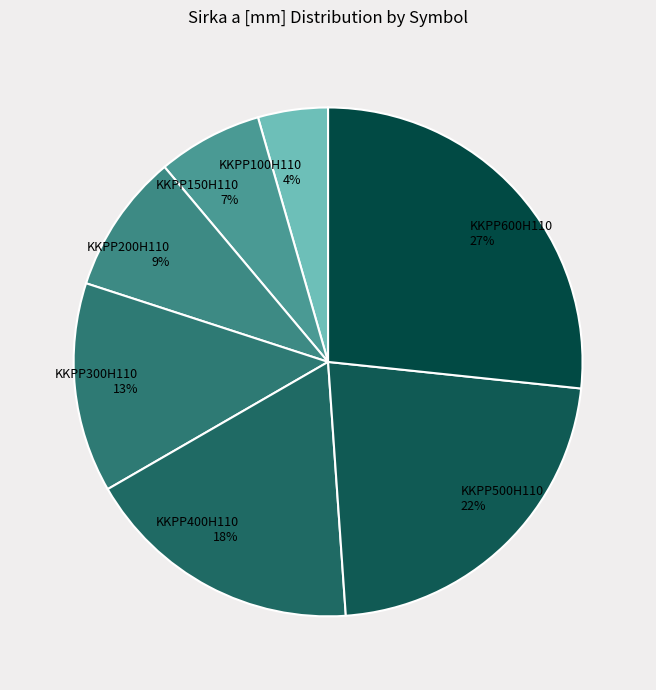

True or false: KKPP600H110 accounts for 21% of the total.

False